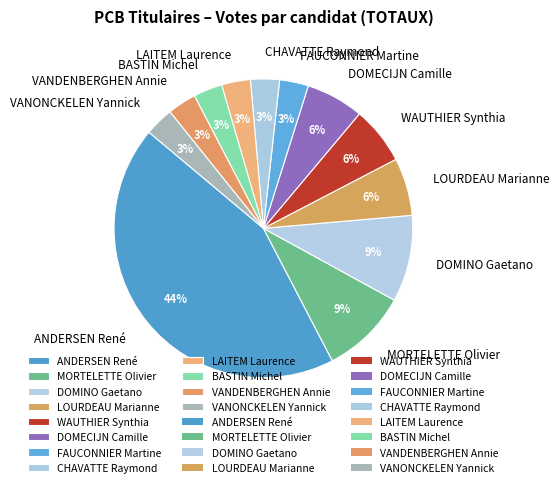

Do LAITEM Laurence and FAUCONNIER Martine together represent more than half of the pie?

No